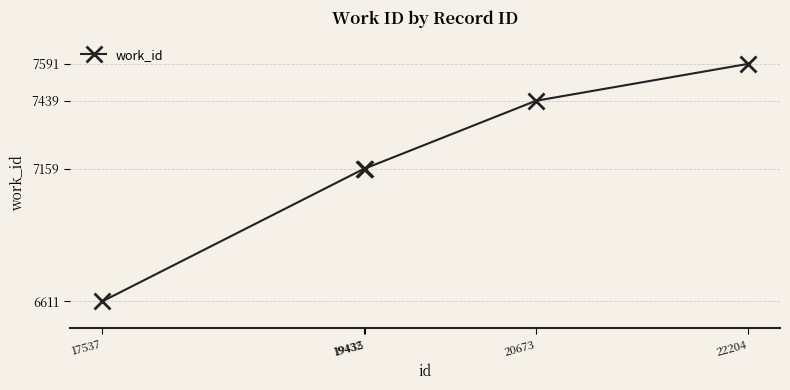

What is the value of the 1st point from the left?

6611